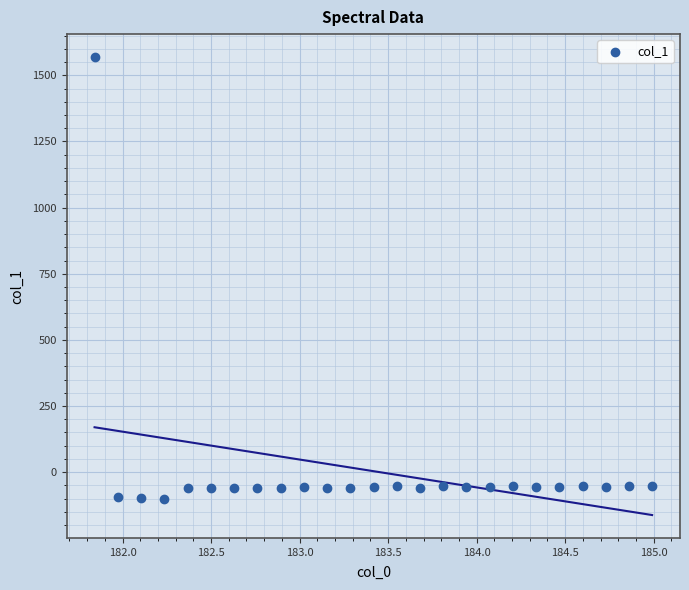

What is the range of Y values (max minus min)?

1668.7